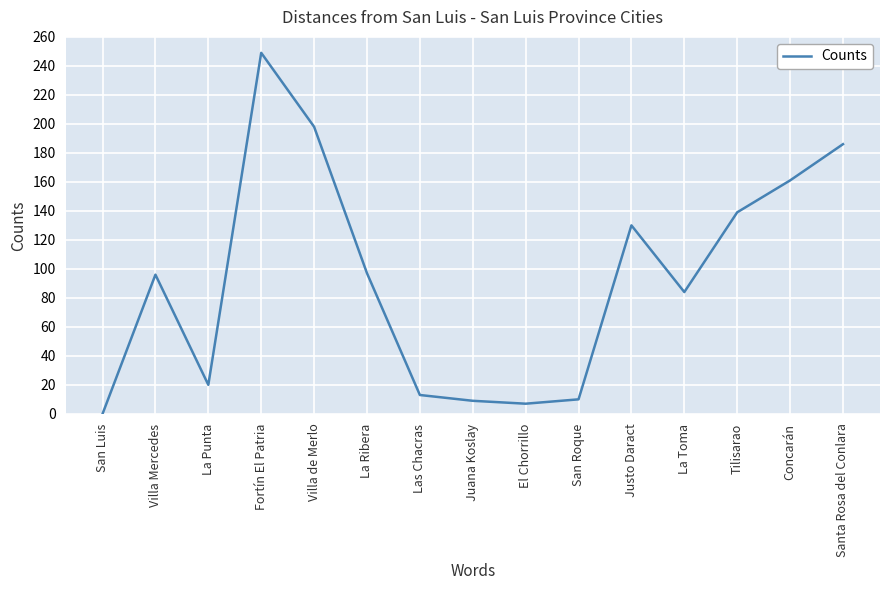

What position from the left is San Luis?

1